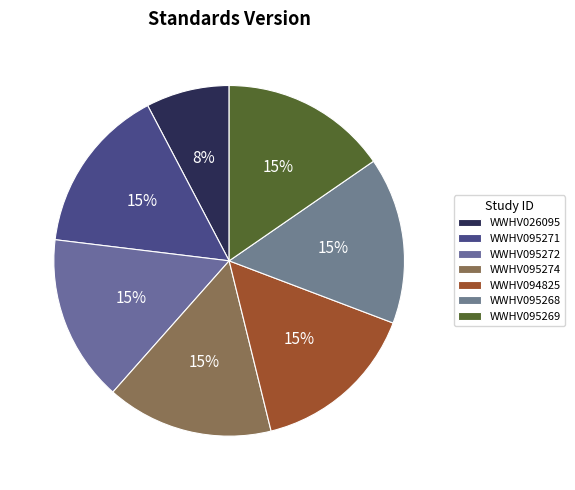

How many slices are in this pie chart?

7